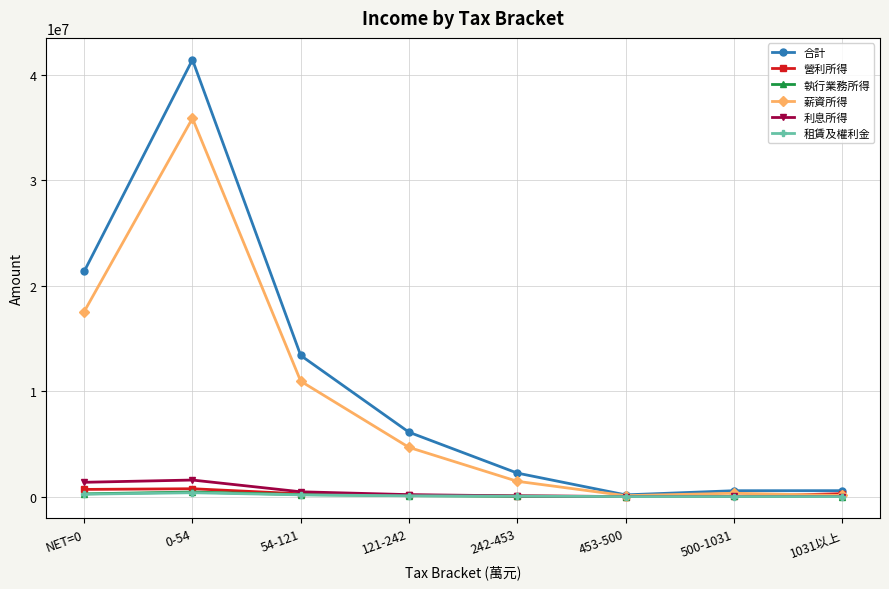

At which category does 合計 reach its first local peak?

0-54